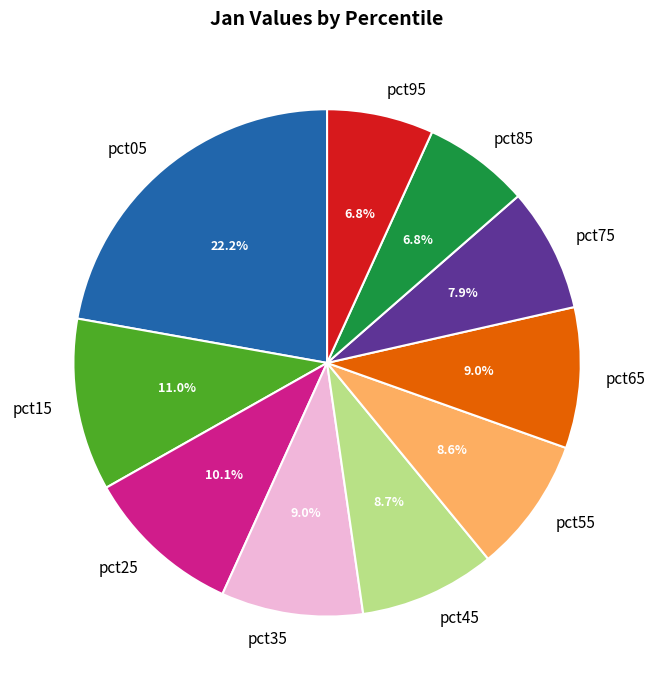

What is the ratio of the value at pct85 to the value at pct75?

0.9